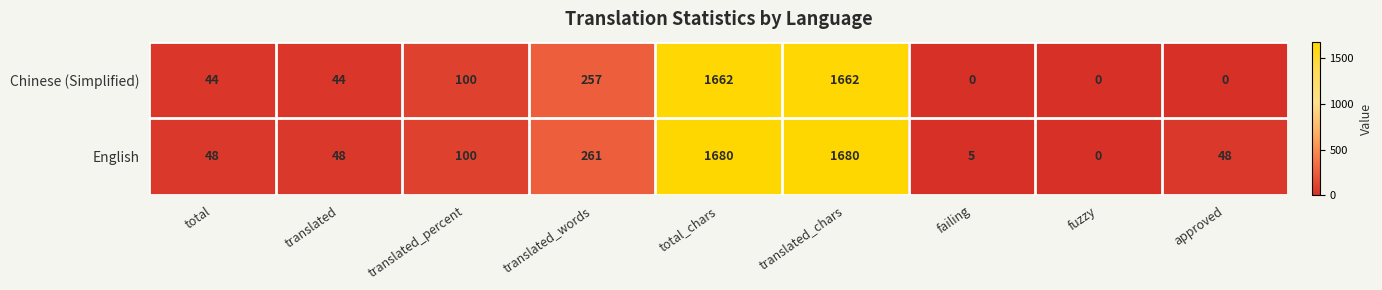

Which series has the largest total across all categories?

English